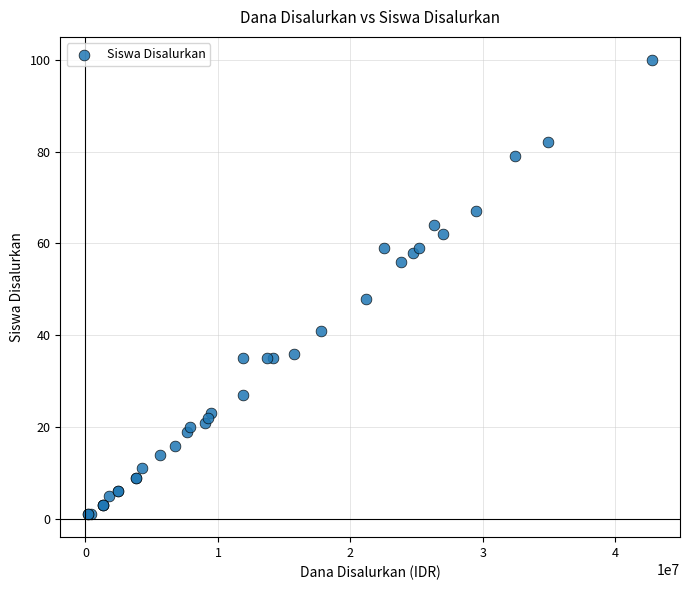

What Y value in the scatter plot is closest to 50?

48